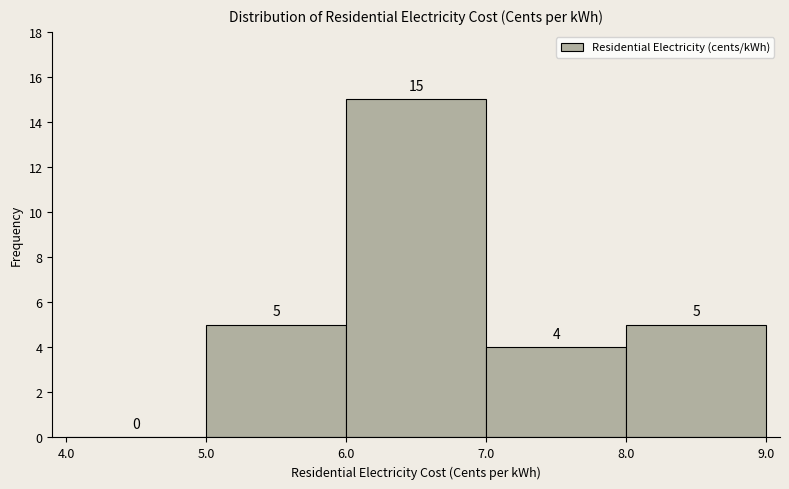

Reading left to right, transcribe this chart: for each bar, give the range it covers on the x-axis and its height.

4.0 to 5.0: 0
5.0 to 6.0: 5
6.0 to 7.0: 15
7.0 to 8.0: 4
8.0 to 9.0: 5